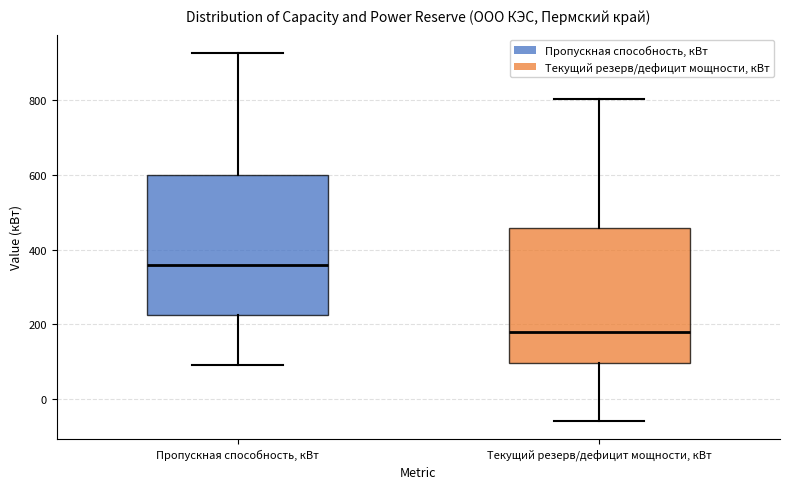

Reading left to right, read every box against the y-axis: the position of its median line, the range the box covers, and the ends of its whiskers. The values are not printed on the chart, so give them approximately, as read against the axis.

Пропускная способность, кВт: median 360, box 220 to 600, whiskers 100 to 920
Текущий резерв/дефицит мощности, кВт: median 180, box 100 to 460, whiskers -60 to 800